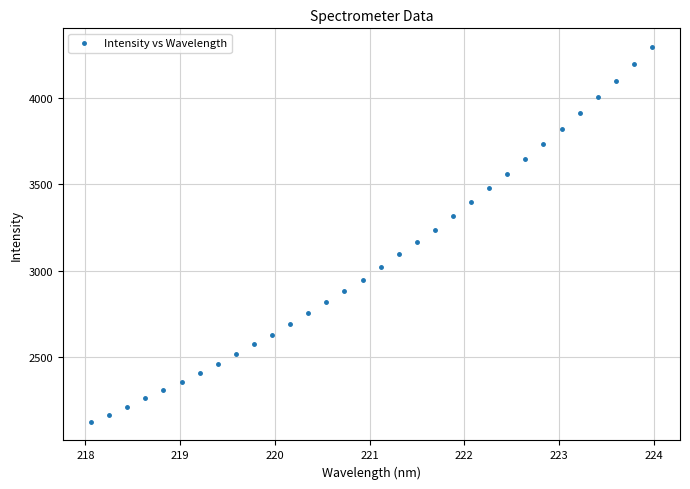

What is the range of Y values (max minus min)?

2163.8